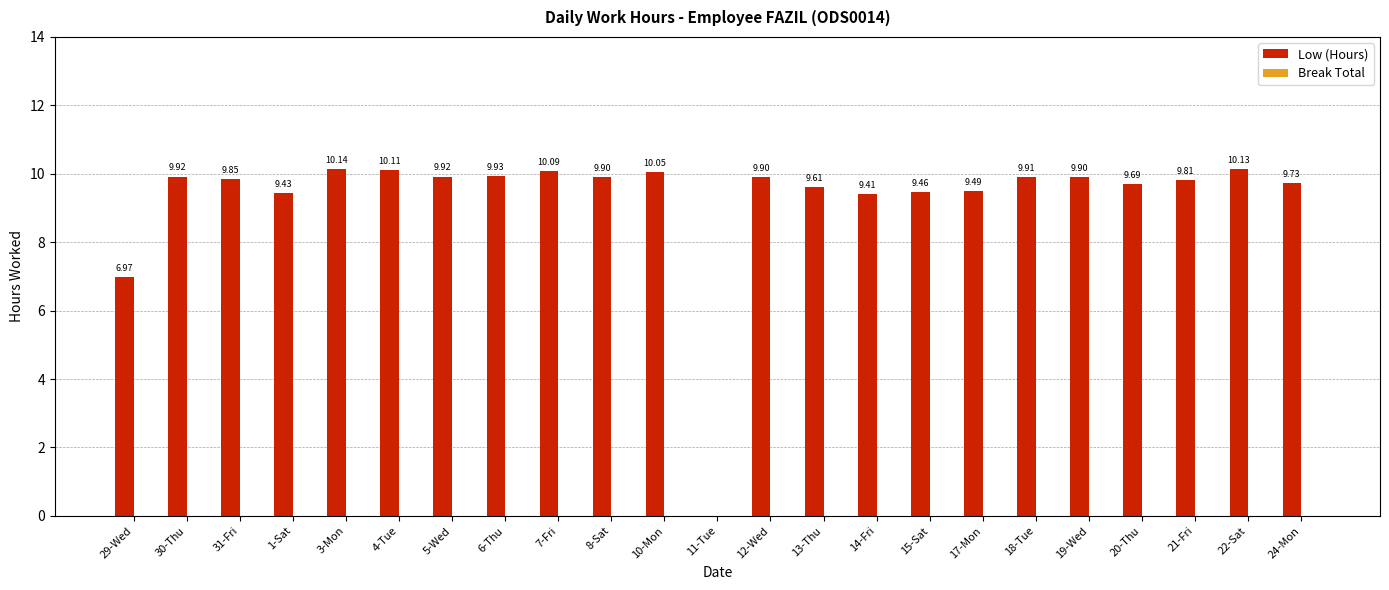

What is the change in value from 31-Fri to 4-Tue?

+0.3